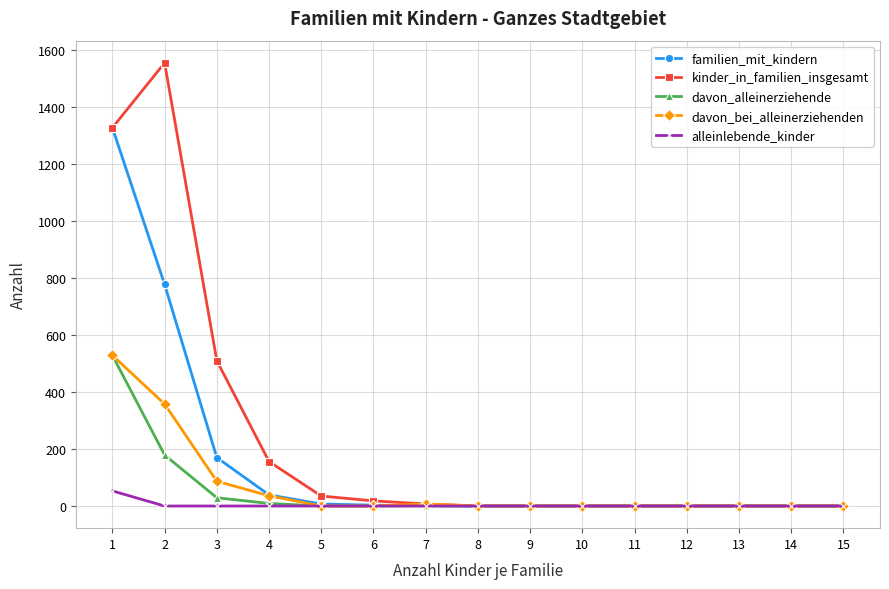

Does the chart display data point markers on the line(s)?

Yes